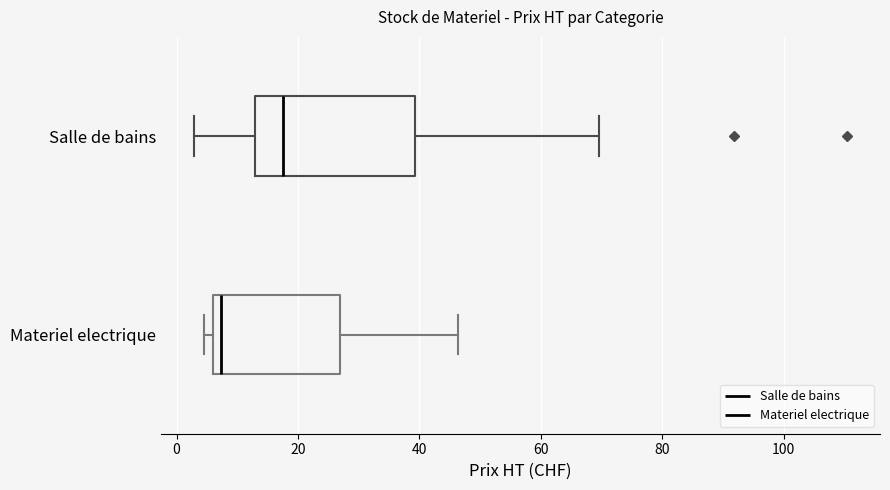

Where does the right whisker of the box for Materiel electrique end on the x-axis? The values are not printed on the chart, so give them approximately, as read against the axis.

46